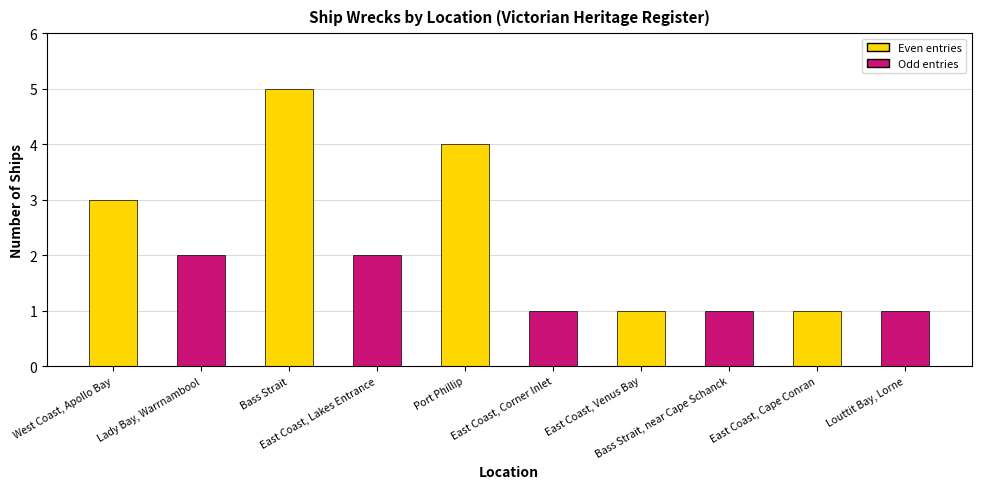

What position from the right is Lady Bay, Warrnambool?

9